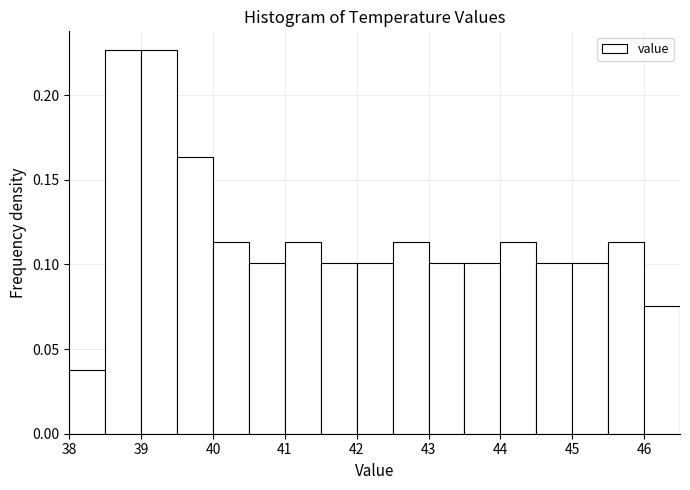

Reading left to right, transcribe this chart: for each bar, give the range it covers on the x-axis and its height. The values are not printed on the chart, so give them approximately, as read against the axis.

38.0 to 38.5: 0.040
38.5 to 39.0: 0.225
39.0 to 39.5: 0.225
39.5 to 40.0: 0.165
40.0 to 40.5: 0.115
40.5 to 41.0: 0.100
41.0 to 41.5: 0.115
41.5 to 42.0: 0.100
42.0 to 42.5: 0.100
42.5 to 43.0: 0.115
43.0 to 43.5: 0.100
43.5 to 44.0: 0.100
44.0 to 44.5: 0.115
44.5 to 45.0: 0.100
45.0 to 45.5: 0.100
45.5 to 46.0: 0.115
46.0 to 46.5: 0.075